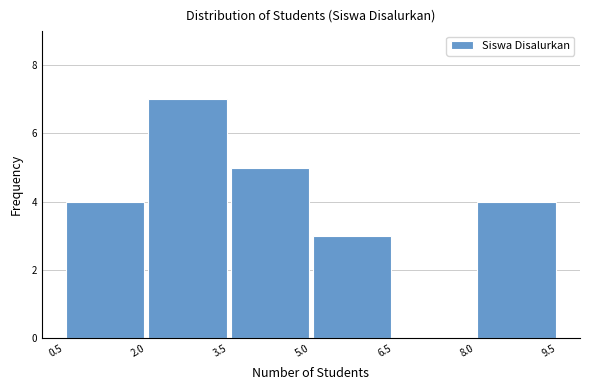

Reading left to right, list every bar in this chart as the range it spans on the x-axis followed by its height. The values are not printed on the chart, so give them approximately, as read against the axis.

0.5 to 2.0: 4
2.0 to 3.5: 7
3.5 to 5.0: 5
5.0 to 6.5: 3
6.5 to 8.0: 0
8.0 to 9.5: 4